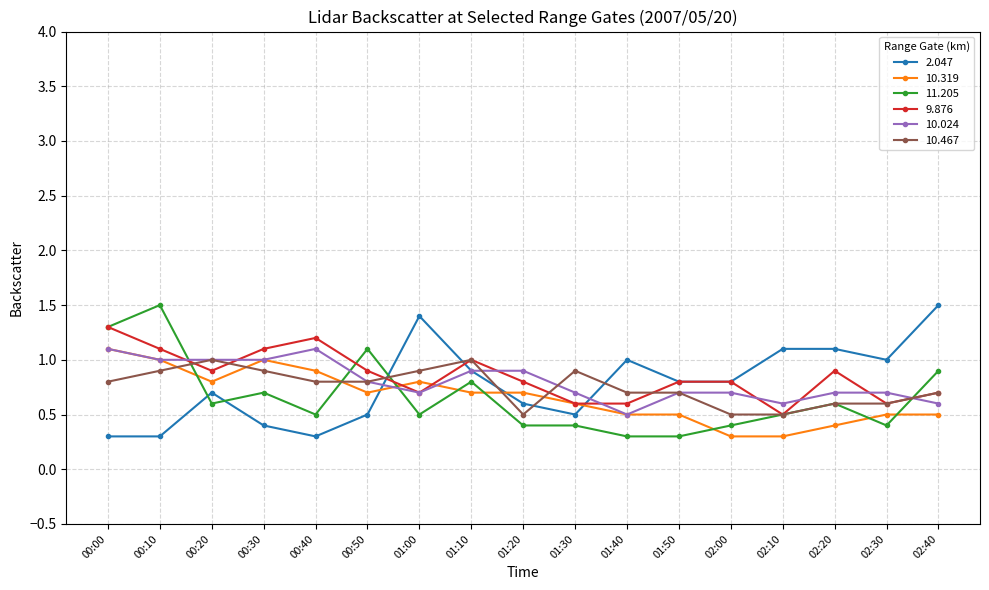

What is the difference between the highest and lowest values at 01:10?

0.3